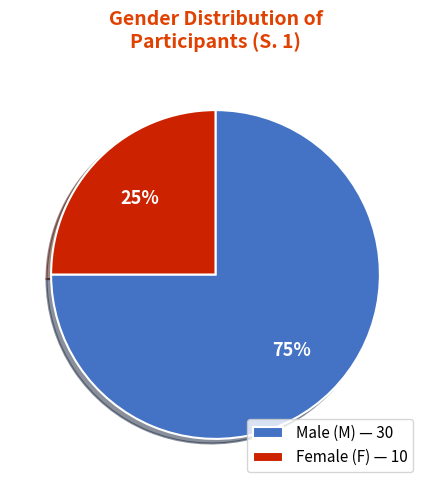

Does any single category account for the majority?

Yes